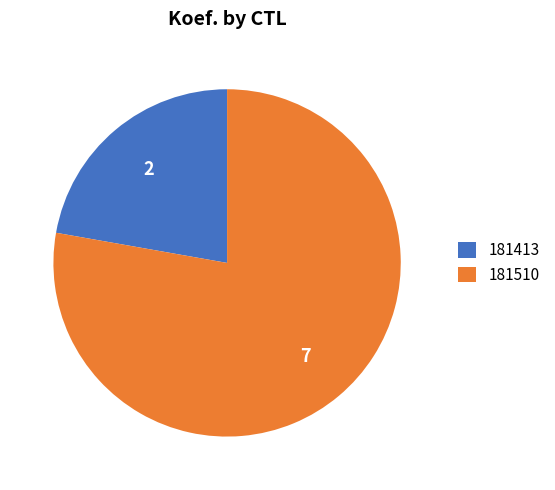

Is it true that 181510 is 88% of the pie?

False